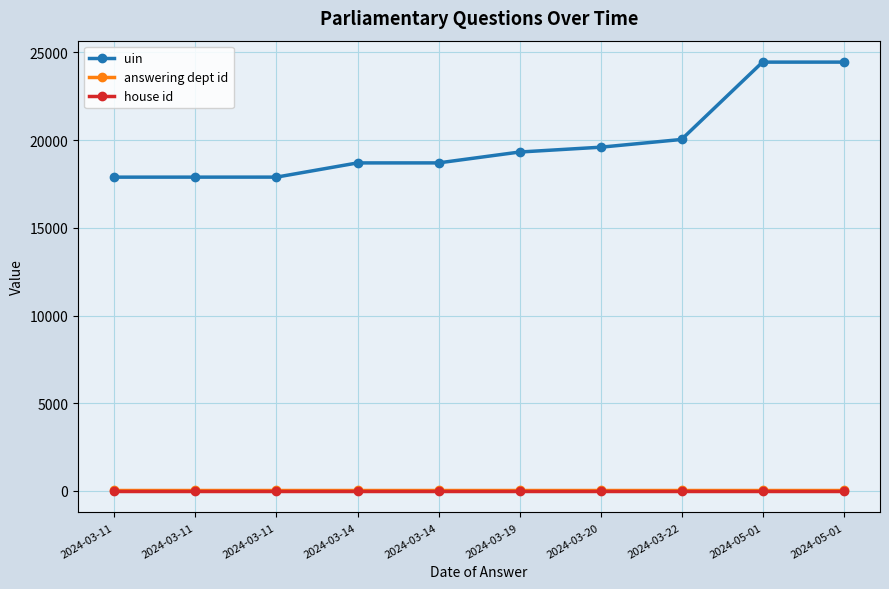

Reading left to right, what are all the values shown in this chart?

uin: 2024-03-11=17887	2024-03-11=17888	2024-03-11=17889	2024-03-14=18699	2024-03-14=18700	2024-03-19=19319	2024-03-20=19594	2024-03-22=20036	2024-05-01=24444	2024-05-01=24445
answering dept id: 2024-03-11=27	2024-03-11=27	2024-03-11=27	2024-03-14=27	2024-03-14=27	2024-03-19=27	2024-03-20=27	2024-03-22=27	2024-05-01=27	2024-05-01=27
house id: 2024-03-11=1	2024-03-11=1	2024-03-11=1	2024-03-14=1	2024-03-14=1	2024-03-19=1	2024-03-20=1	2024-03-22=1	2024-05-01=1	2024-05-01=1